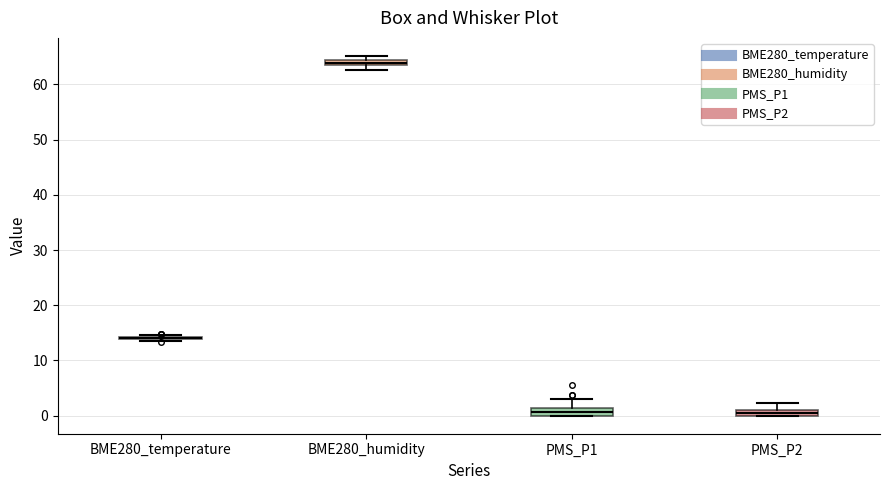

Where is the upper edge of the box for BME280_humidity on the y-axis? The values are not printed on the chart, so give them approximately, as read against the axis.

64